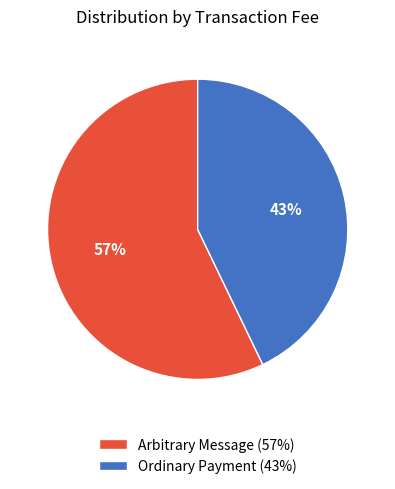

To the nearest percent, what percentage of the pie is Arbitrary Message (57%)?

57%